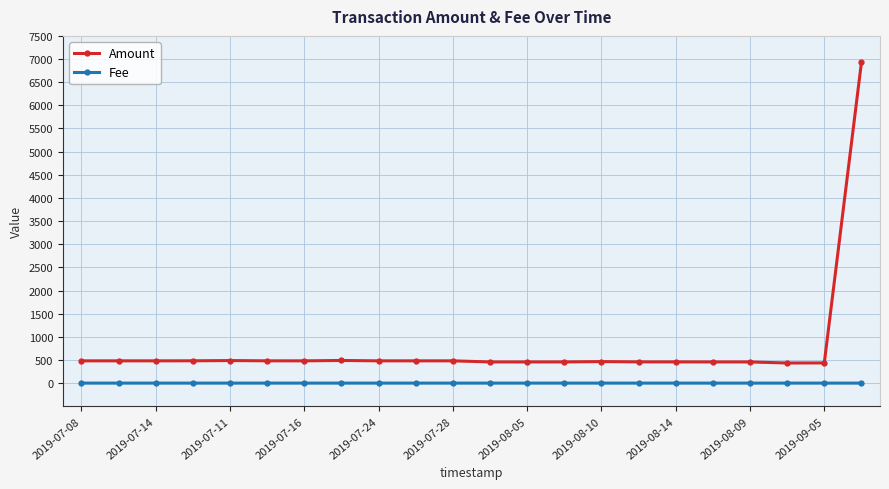

How many data points in Amount are above 481?

12